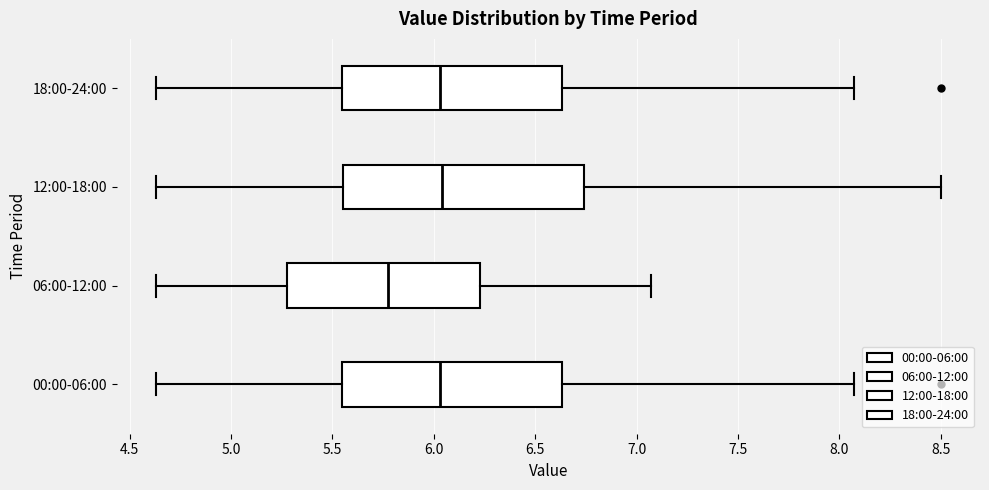

Where is the right edge of the box for 18:00-24:00 on the x-axis? The values are not printed on the chart, so give them approximately, as read against the axis.

6.65